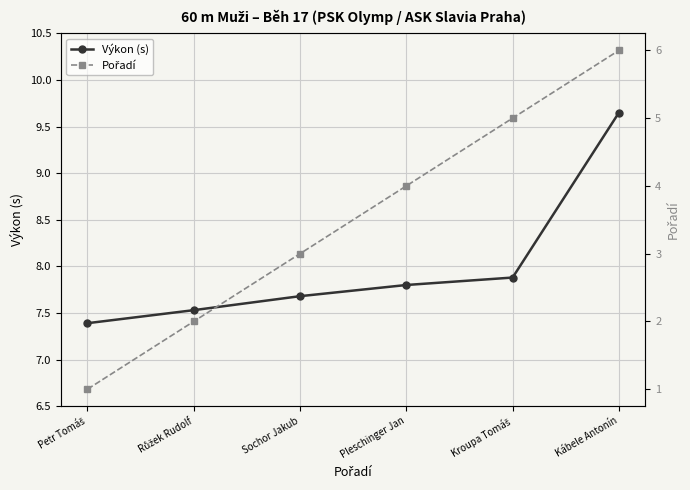

Reading left to right, list all the values displayed in this chart.

Výkon (s): 7.4	7.5	7.7	7.8	7.9	9.7
Pořadí: 1.0	2.0	3.0	4.0	5.0	6.0